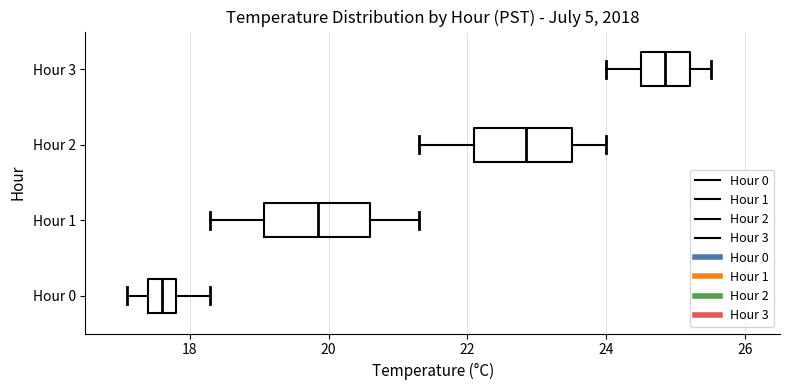

Reading bottom to top, transcribe this box plot: for each box, give where its median line is, the range the box spans, and where its two whiskers end, as read against the x-axis. The values are not printed on the chart, so give them approximately, as read against the axis.

Hour 0: median 17.6, box 17.4 to 17.8, whiskers 17.2 to 18.4
Hour 1: median 19.8, box 19.0 to 20.6, whiskers 18.4 to 21.4
Hour 2: median 22.8, box 22.2 to 23.6, whiskers 21.4 to 24.0
Hour 3: median 24.8, box 24.6 to 25.2, whiskers 24.0 to 25.6